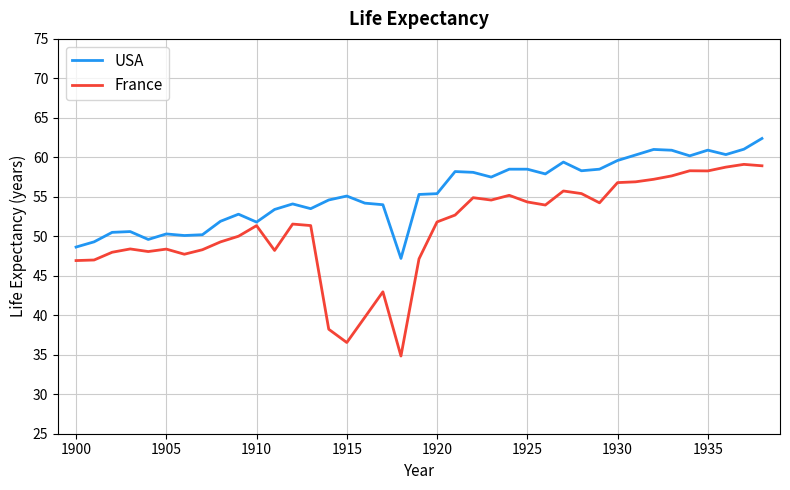

Which series has the largest range (max minus min)?

France